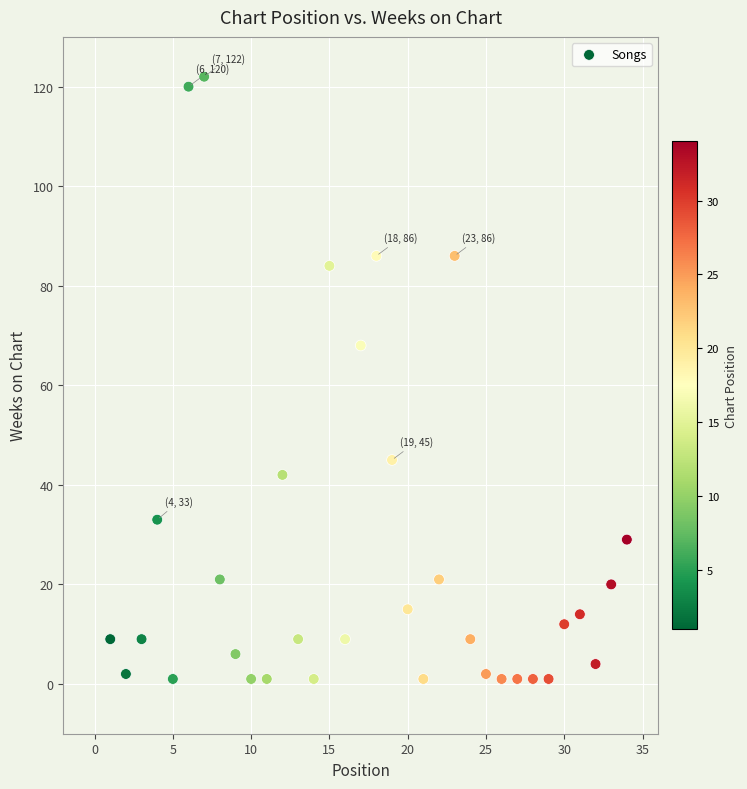

What is the range of Y values (max minus min)?

121